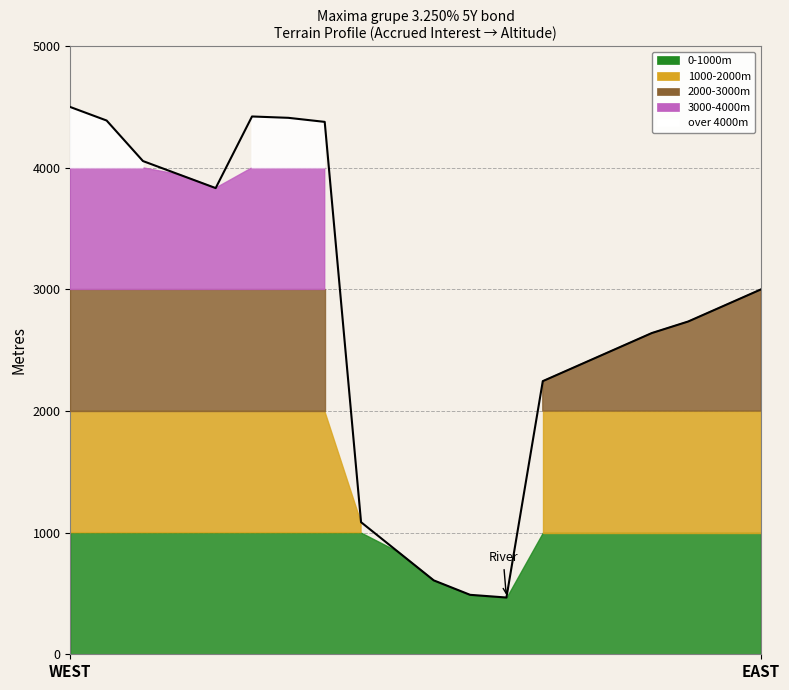

What is the smallest value displayed?

466.7